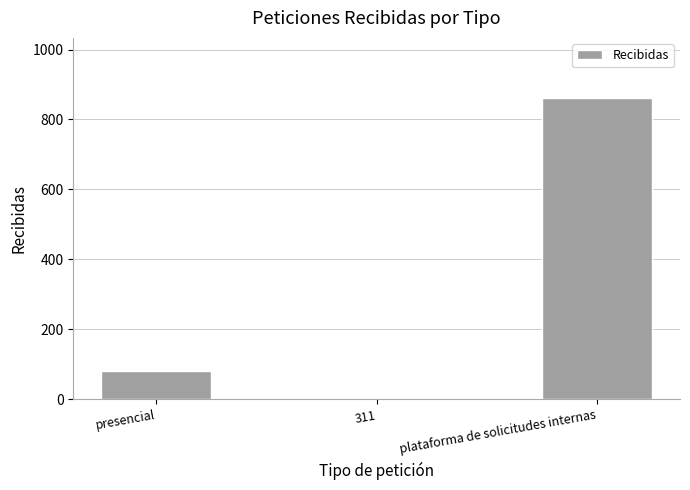

Reading right to left, transcribe all the data shown in this chart.

861	2	80